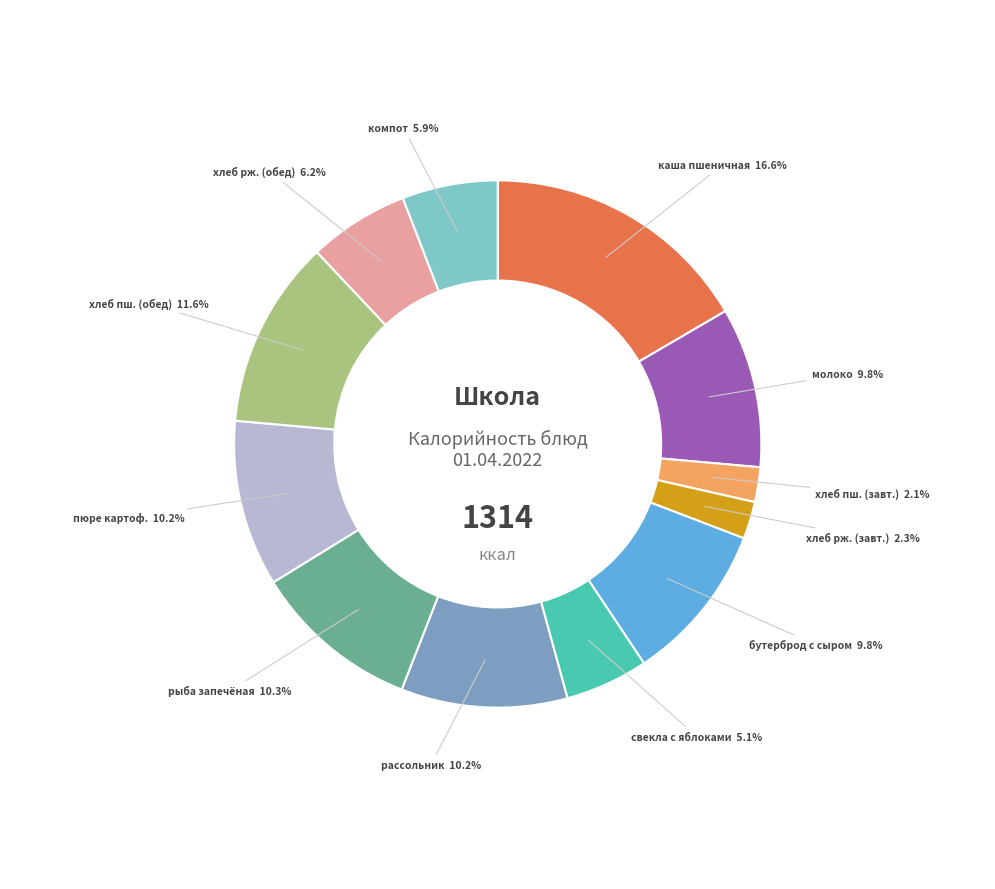

Does any single category account for the majority?

No